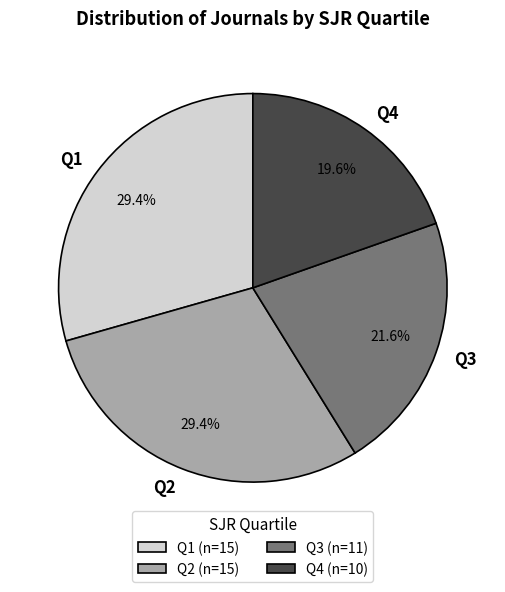

Is it true that Q2 is 29% of the pie?

True